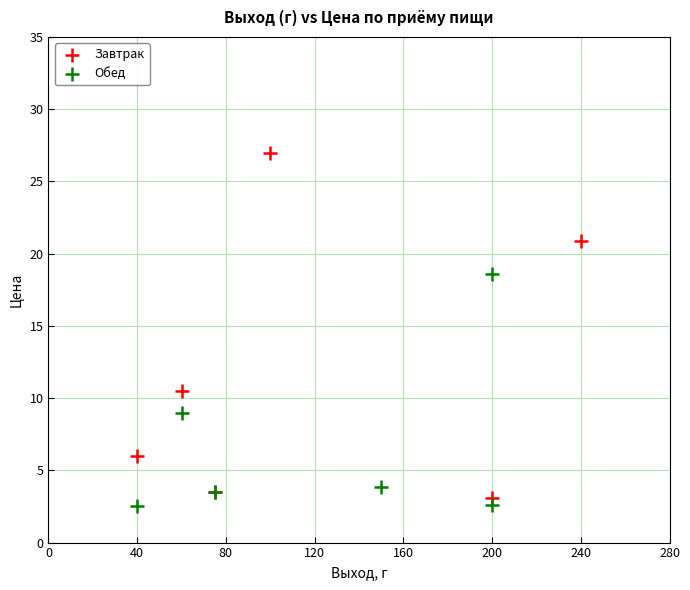

Which series contains the lowest Y value?

Обед